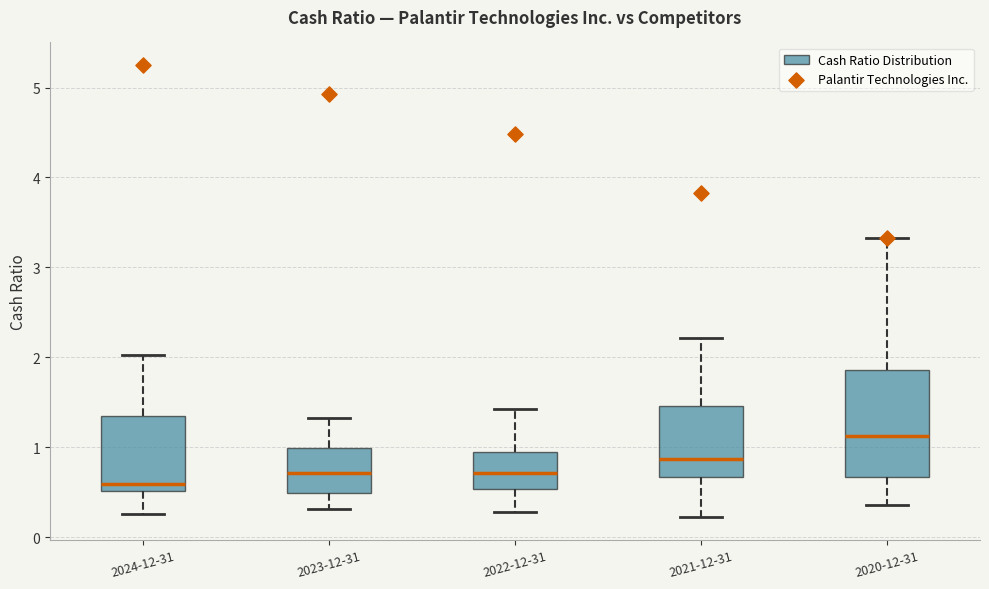

Reading left to right, read every box against the y-axis: the position of its median line, the range the box covers, and the ends of its whiskers. The values are not printed on the chart, so give them approximately, as read against the axis.

2024-12-31: median 0.6, box 0.5 to 1.4, whiskers 0.3 to 2.0
2023-12-31: median 0.7, box 0.5 to 1.0, whiskers 0.3 to 1.3
2022-12-31: median 0.7, box 0.5 to 1.0, whiskers 0.3 to 1.4
2021-12-31: median 0.9, box 0.7 to 1.5, whiskers 0.2 to 2.2
2020-12-31: median 1.1, box 0.7 to 1.9, whiskers 0.4 to 3.3